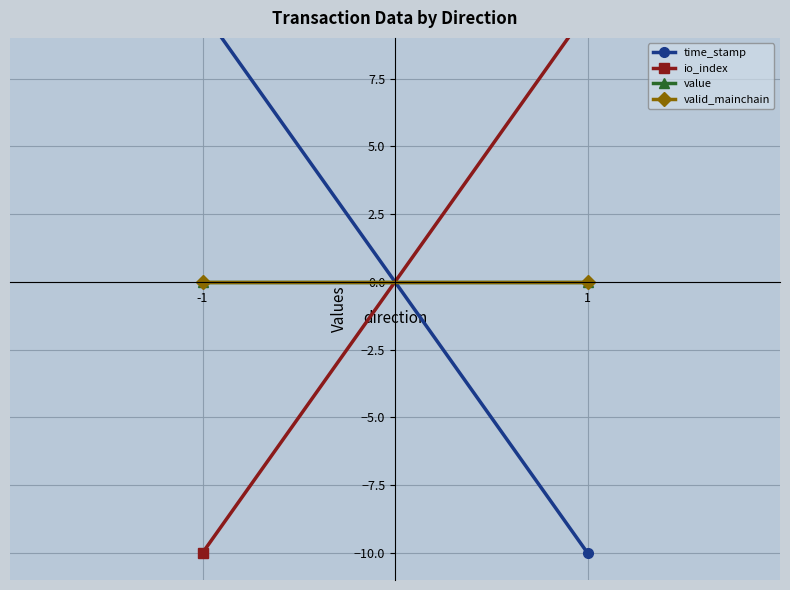

What is the value of the time_stamp point at the 2nd from the left?

-10